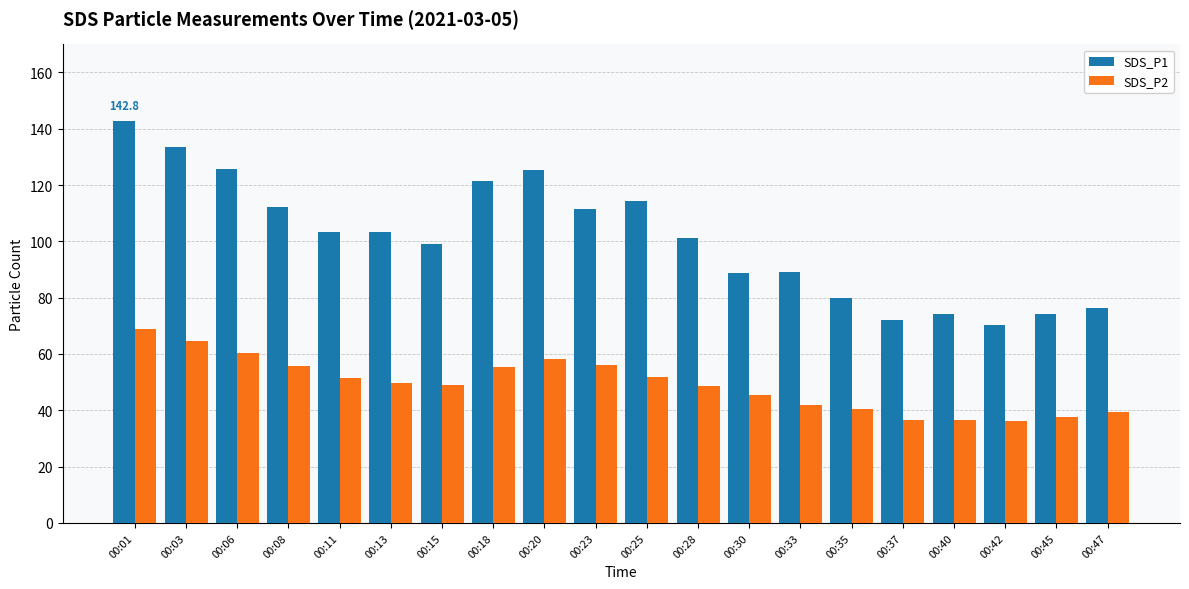

The value of SDS_P1 at 00:13 is 103.5. True or false?

True